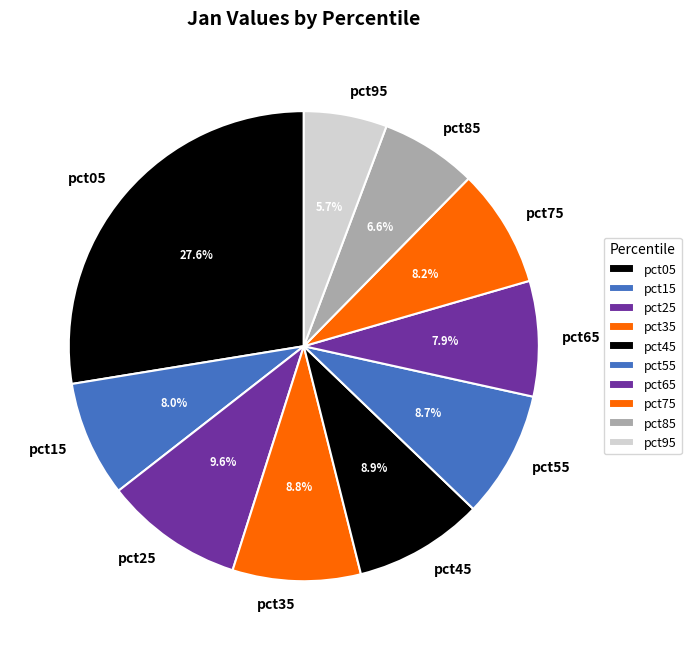

What percentage is NOT represented by pct25?

90.4%